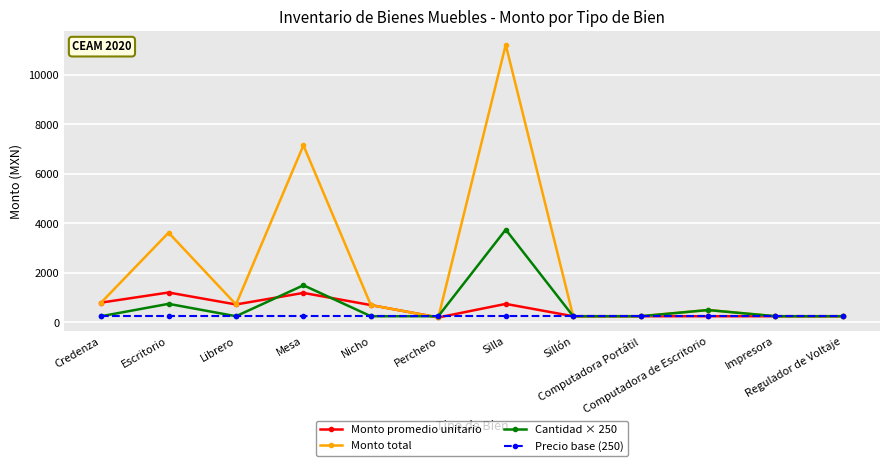

What is the sum of the Monto total values at Escritorio and Mesa?

10778.5